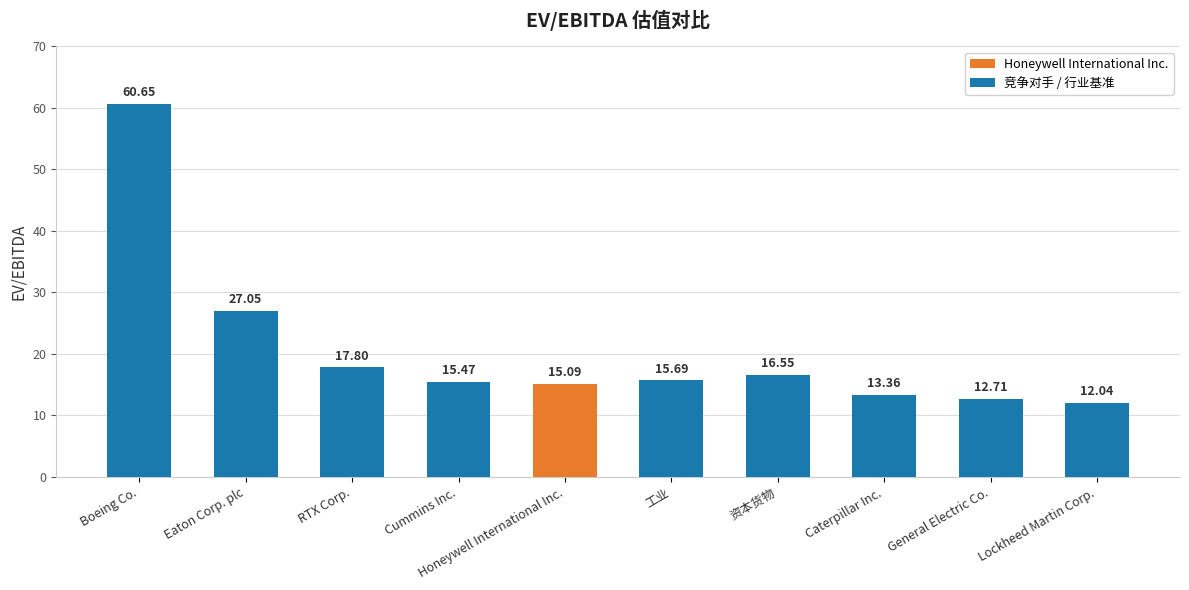

What is the label of the 8th bar from the left?

Caterpillar Inc.